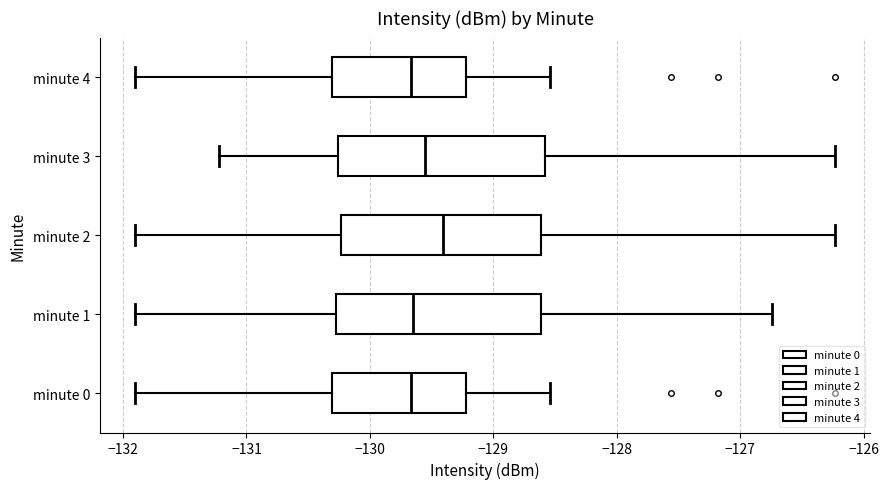

Reading bottom to top, transcribe this box plot: for each box, give where its median line is, the range the box spans, and where its two whiskers end, as read against the x-axis. The values are not printed on the chart, so give them approximately, as read against the axis.

minute 0: median -129.7, box -130.3 to -129.2, whiskers -131.9 to -128.5
minute 1: median -129.6, box -130.3 to -128.6, whiskers -131.9 to -126.7
minute 2: median -129.4, box -130.2 to -128.6, whiskers -131.9 to -126.2
minute 3: median -129.6, box -130.3 to -128.6, whiskers -131.2 to -126.2
minute 4: median -129.7, box -130.3 to -129.2, whiskers -131.9 to -128.5